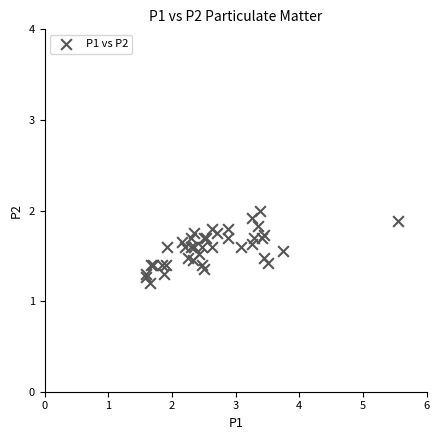

What Y value in the scatter plot is closest to 1?

1.2